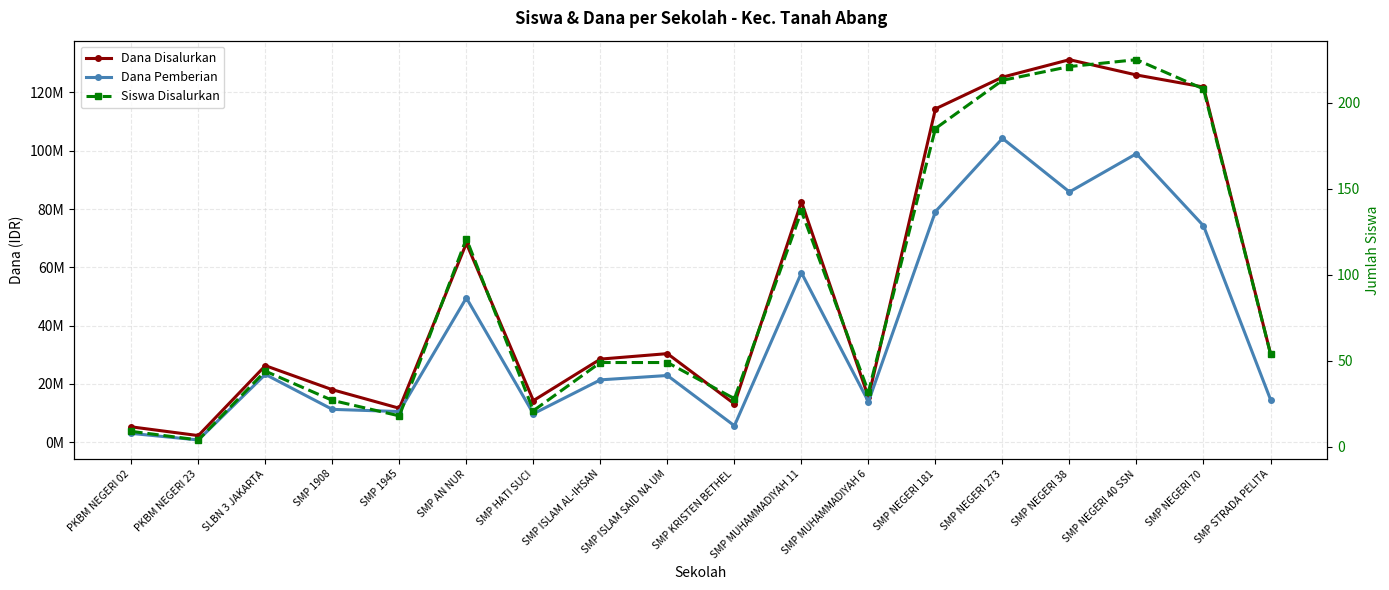

What is the maximum value shown in the chart?

131250000